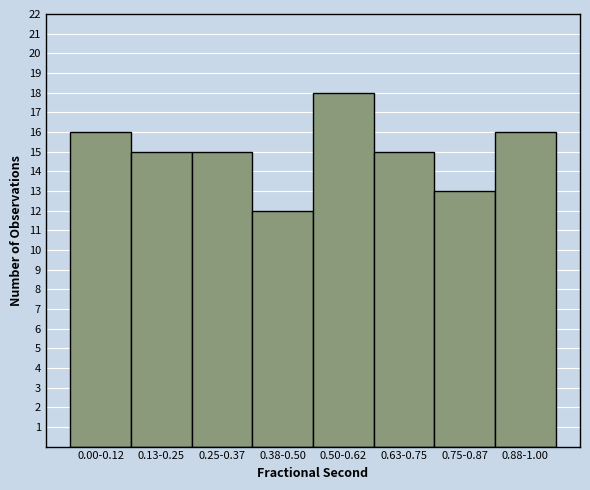

Reading right to left, extract all data points from this chart.

0.88-1.00=16	0.75-0.87=13	0.63-0.75=15	0.50-0.62=18	0.38-0.50=12	0.25-0.37=15	0.13-0.25=15	0.00-0.12=16